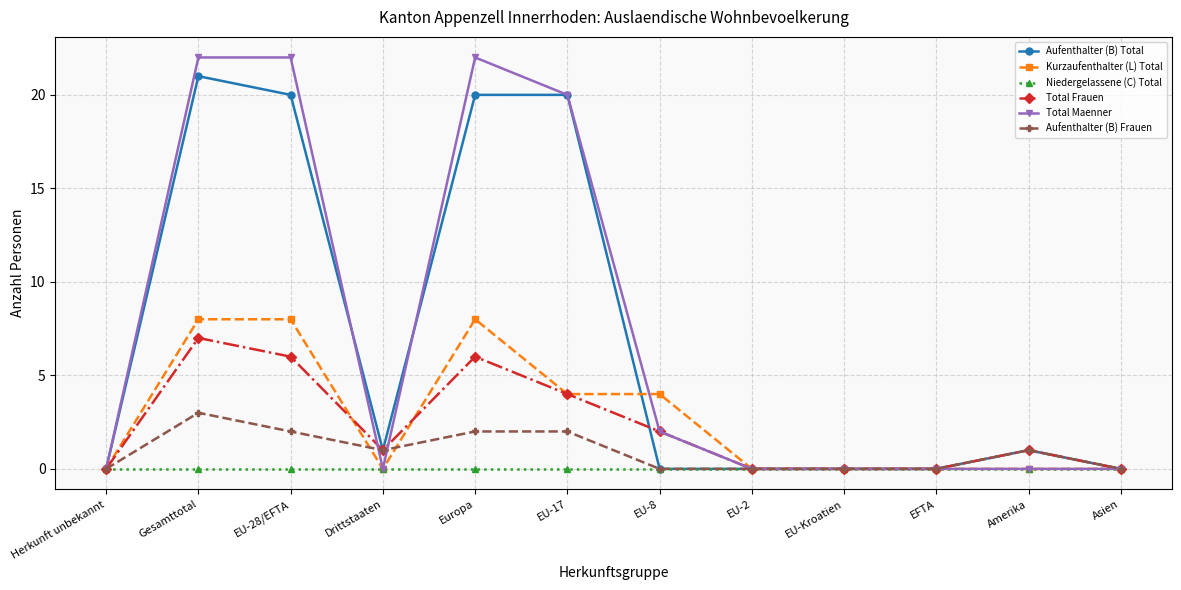

Which series has the largest total across all categories?

Total Maenner